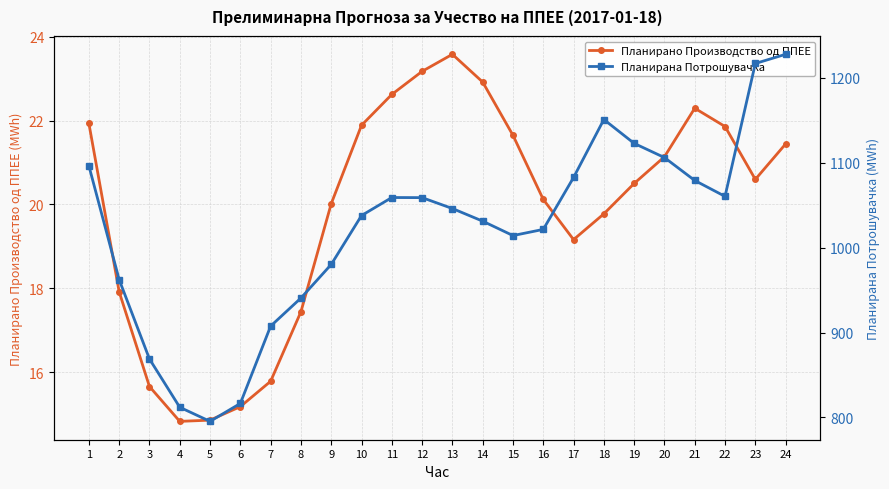

Rank the series by their average value, from lowest to highest.

Планирано Производство од ППЕЕ, Планирана Потрошувачка